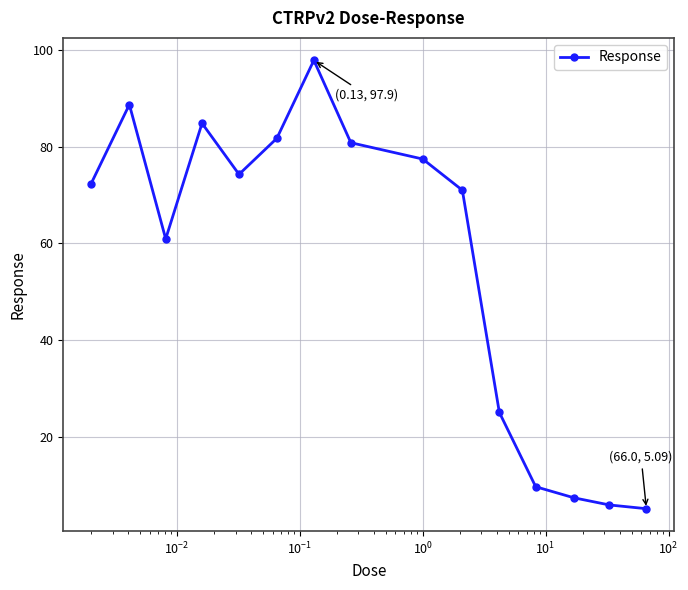

What is the value of the 6th point from the left?

81.7